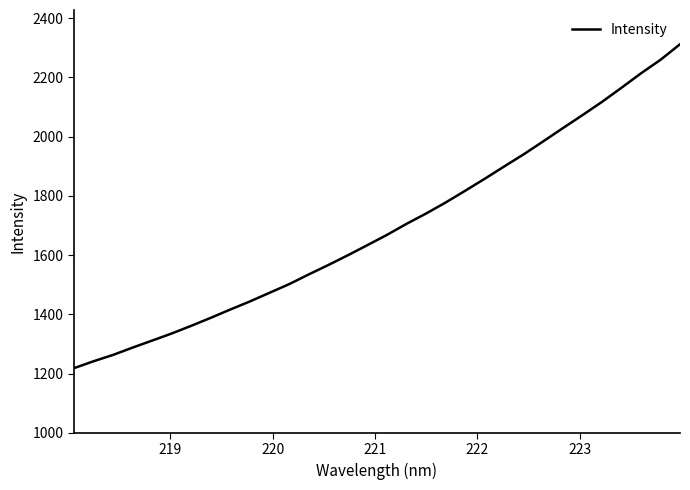

What is the greatest value displayed?

2311.9